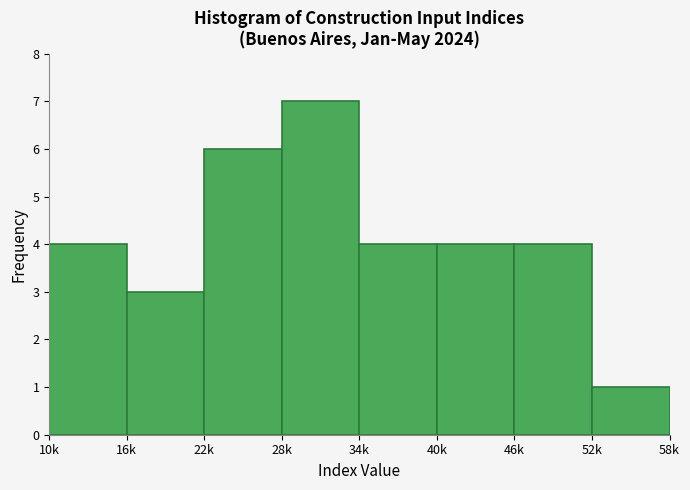

Reading right to left, list all the values displayed in this chart.

52k=1	46k=4	40k=4	34k=4	28k=7	22k=6	16k=3	10k=4